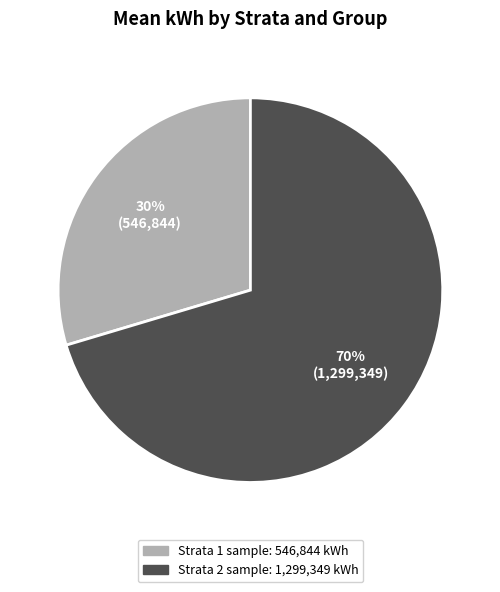

To the nearest percent, what is the average slice percentage?

50%